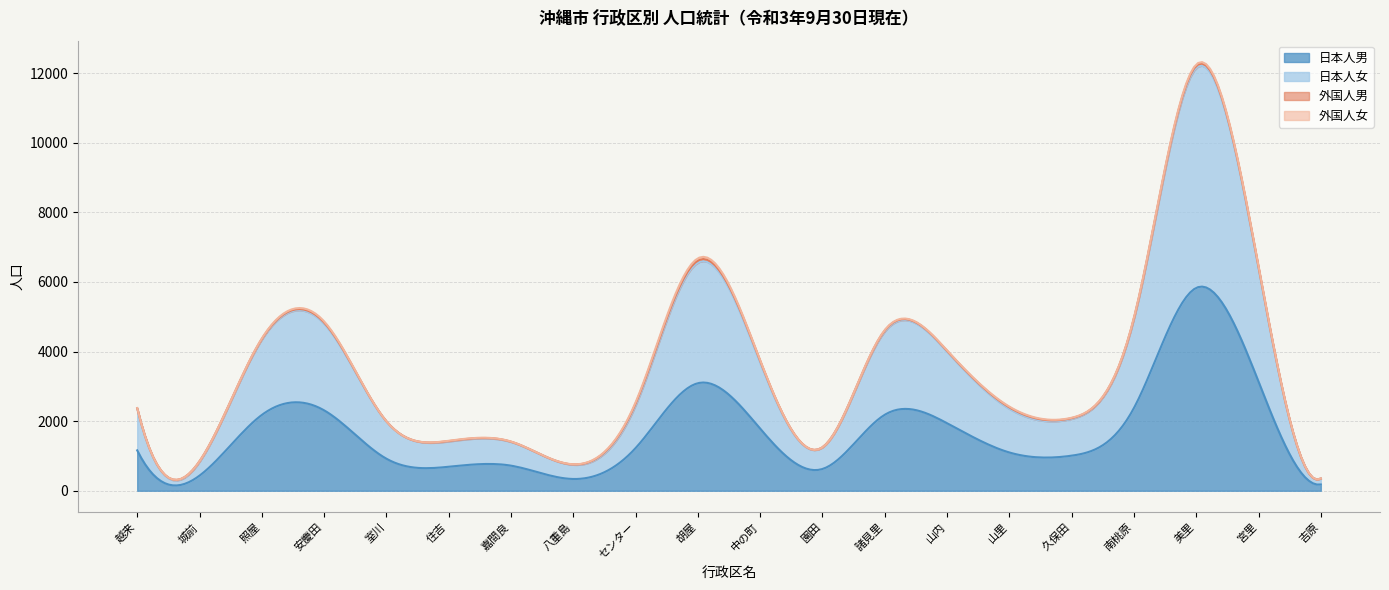

Which series has the largest range (max minus min)?

日本人女